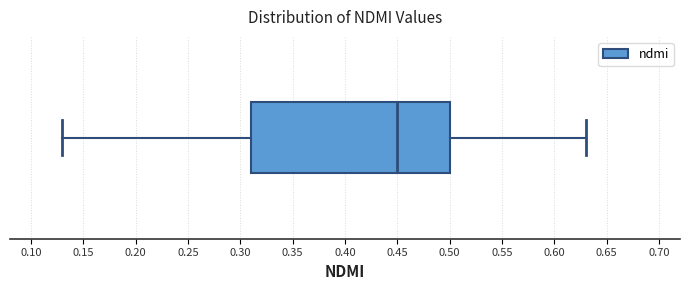

Where does the left whisker of the box end on the x-axis? The values are not printed on the chart, so give them approximately, as read against the axis.

0.13